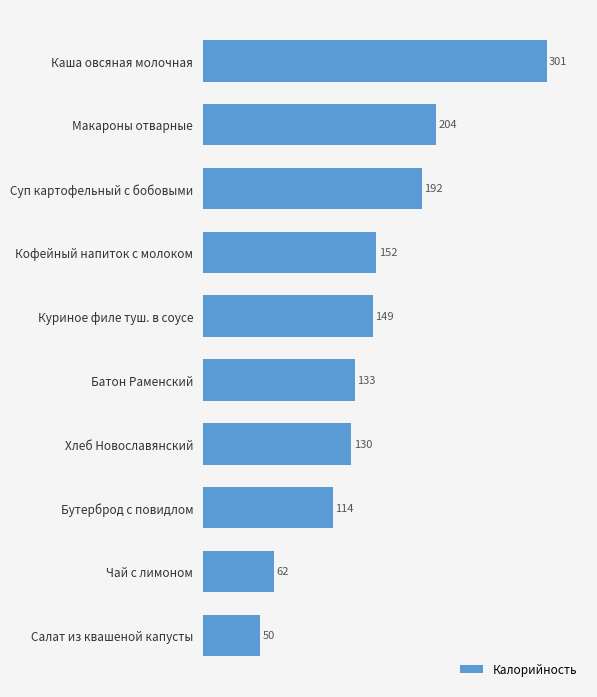

The value at Батон Раменский is 133.0. True or false?

True